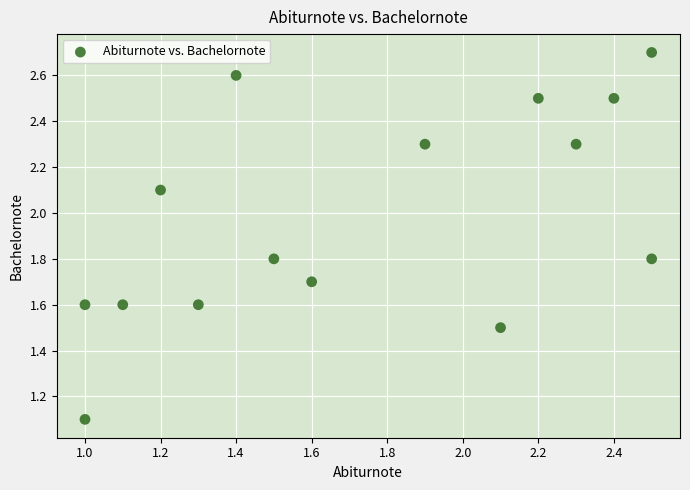

What Y value in the scatter plot is closest to 1?

1.1